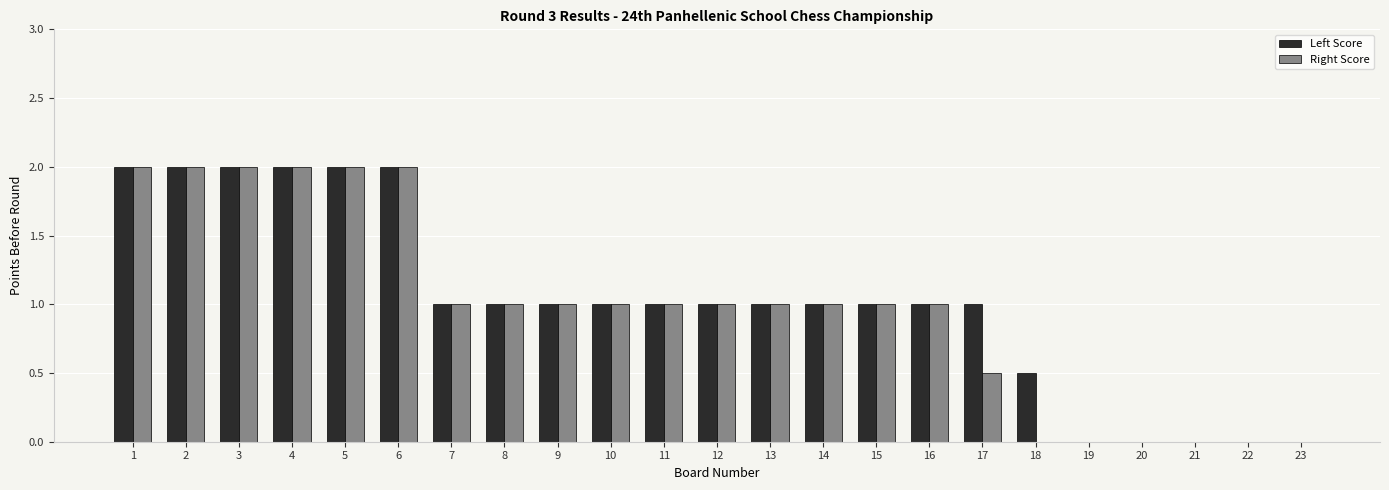

The Left Score series shows 1.8 at 14. True or false?

False